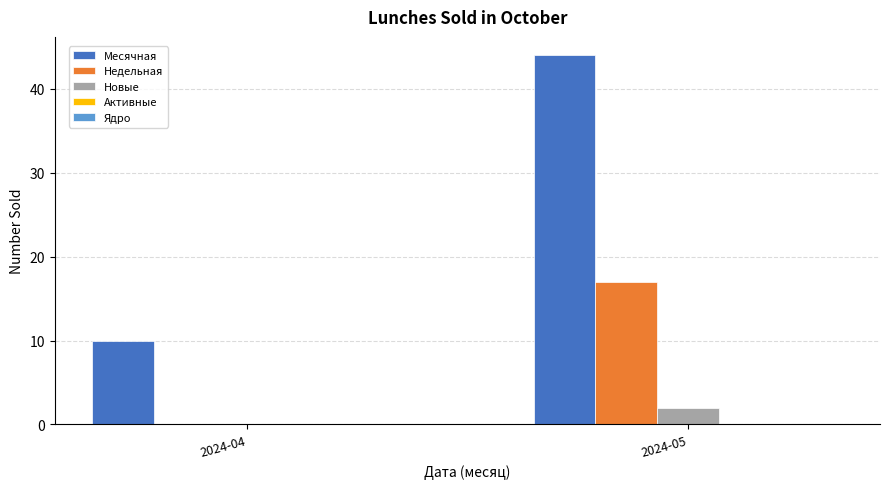

What is the greatest value displayed?

44